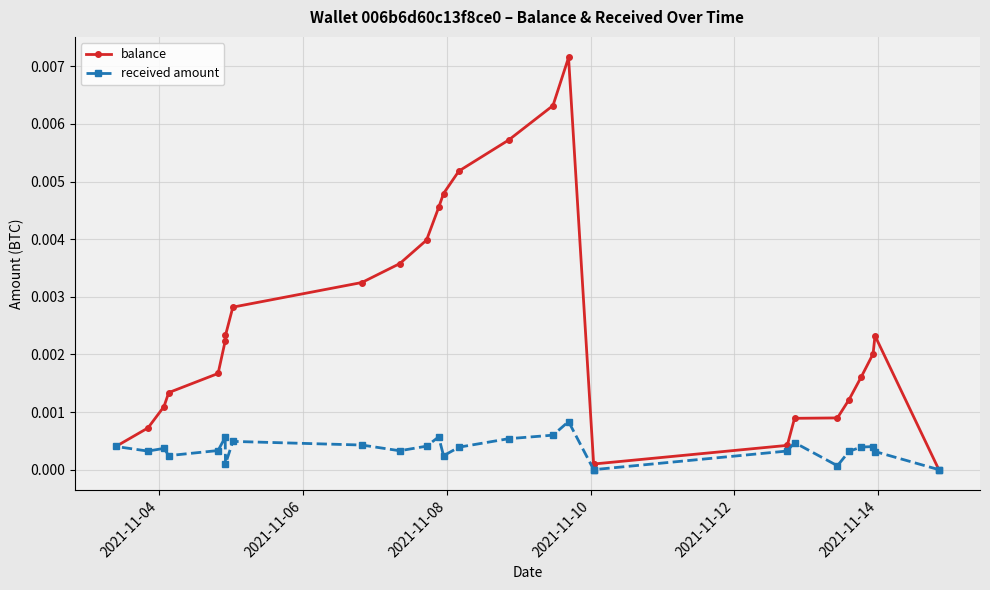

Which series has the largest total across all categories?

balance